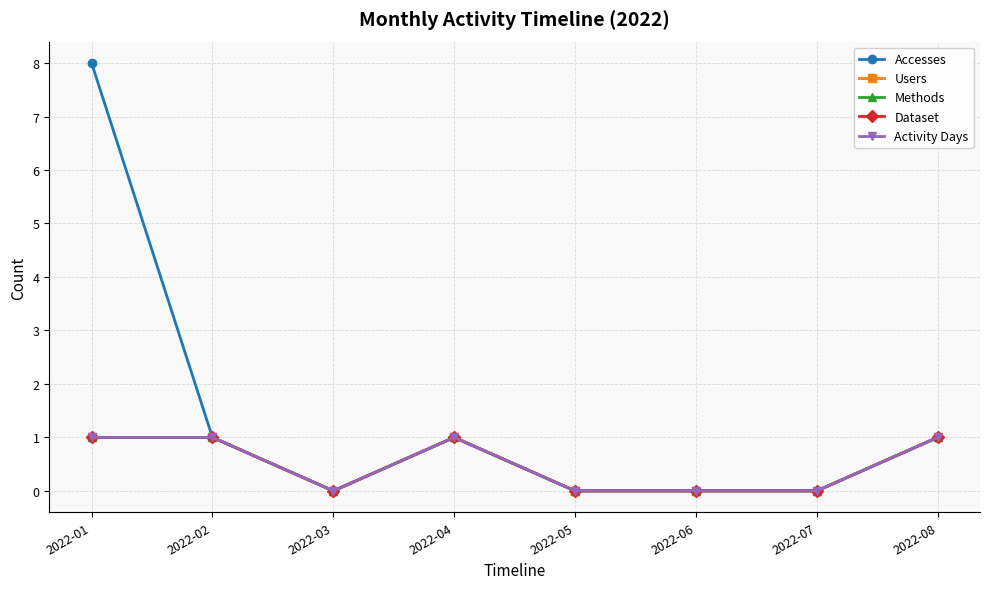

True or false: Dataset and Users cross at least once.

False